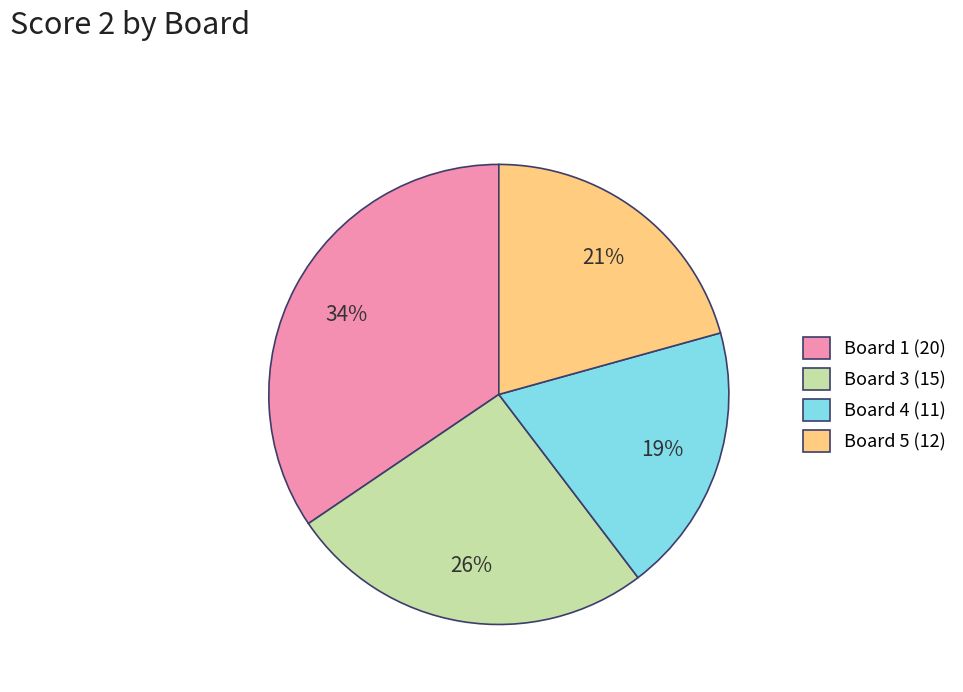

To the nearest percent, what portion does Board 3 (15) represent?

26%